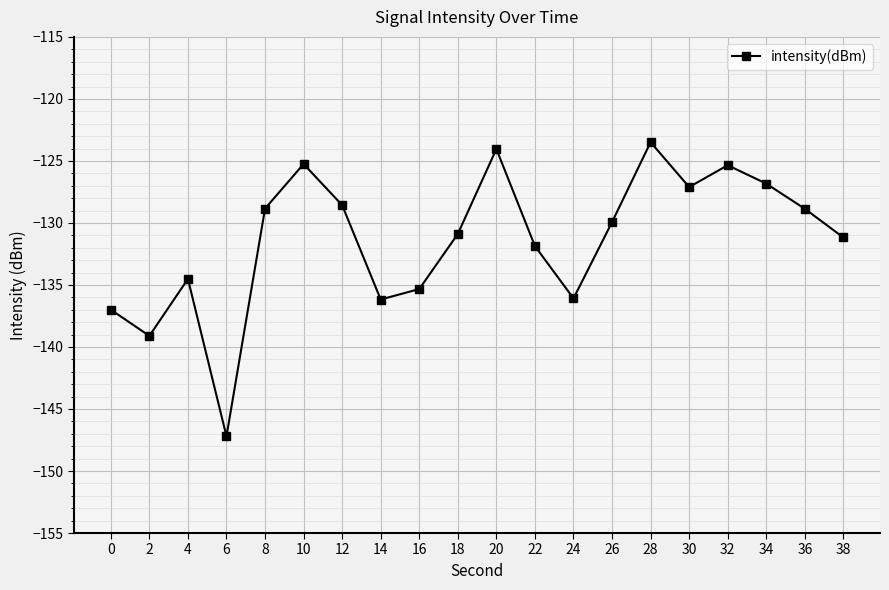

True or false: there are more than 0 points higher than both neighbors.

True